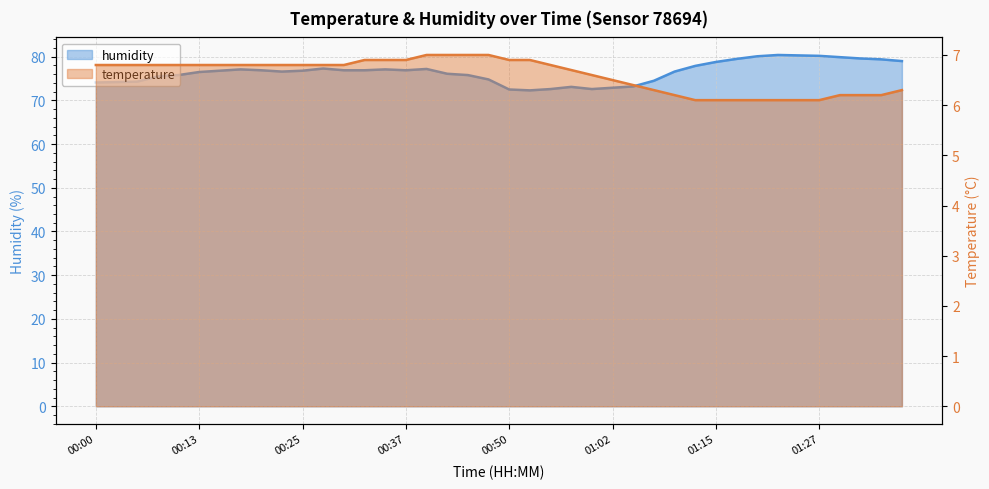

Which series has the largest range (max minus min)?

humidity